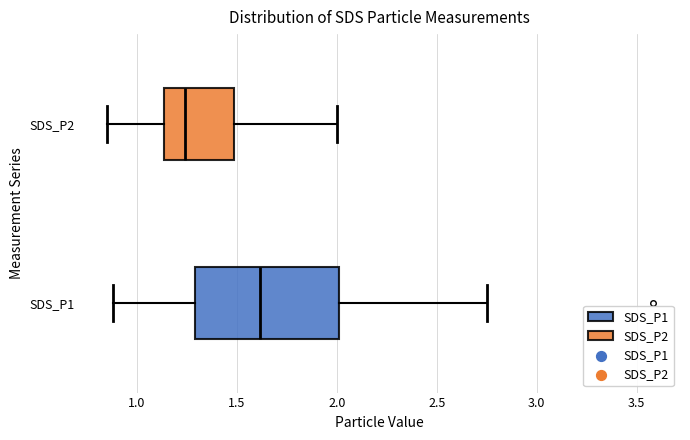

Which box's median line is the furthest to the right?

SDS_P1